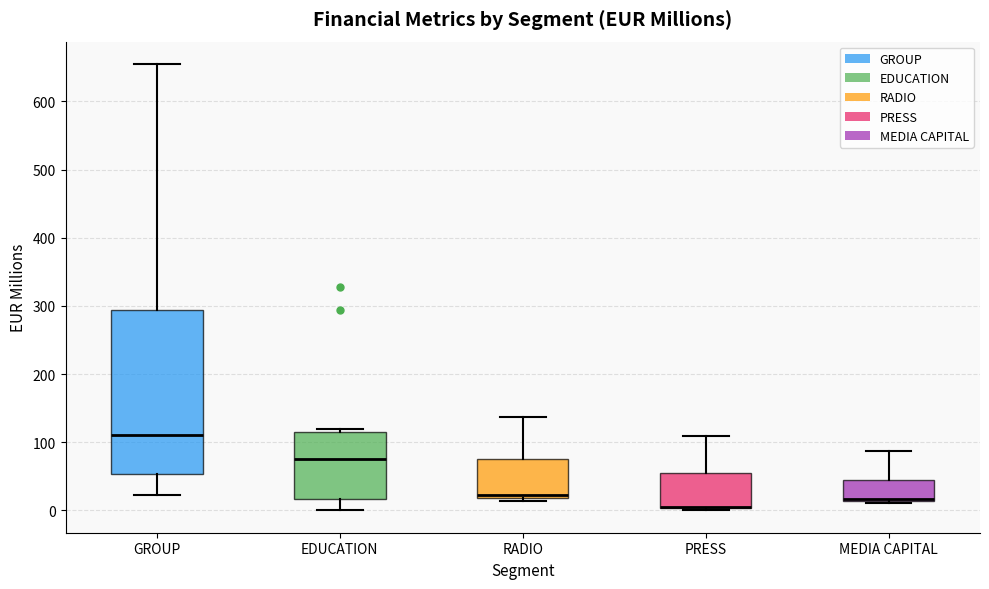

Which box is the tallest, from its lower edge to its upper edge?

GROUP